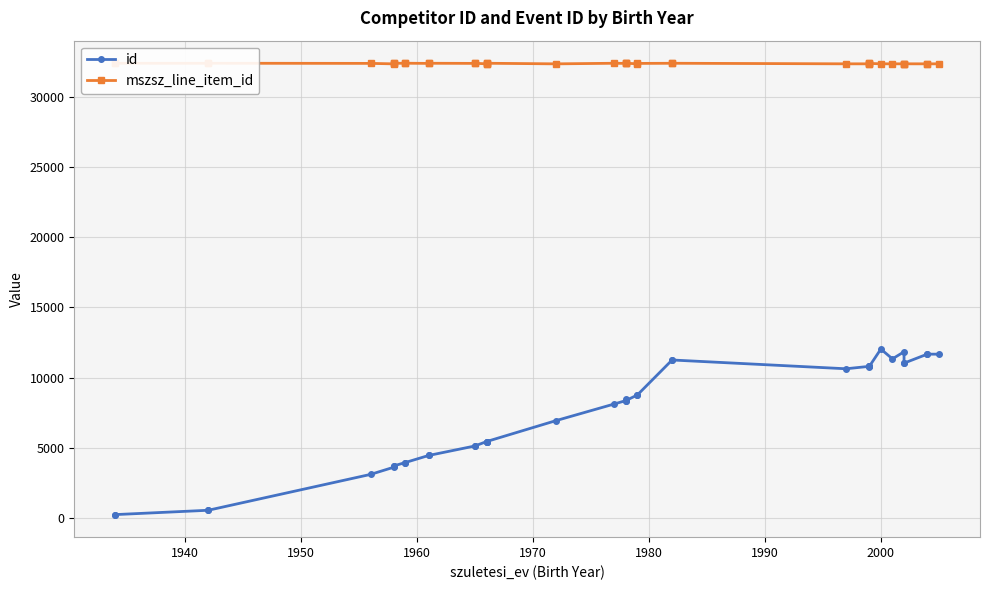

What is the difference between the maximum and minimum values in the id series?

11784